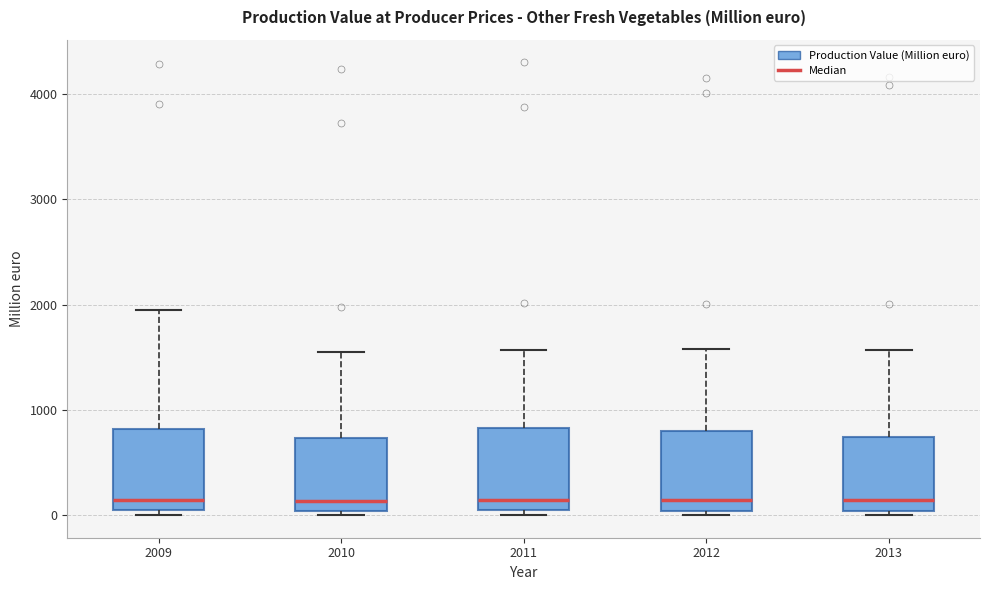

Where does the upper whisker of the box at x = 2010 end on the y-axis? The values are not printed on the chart, so give them approximately, as read against the axis.

1600